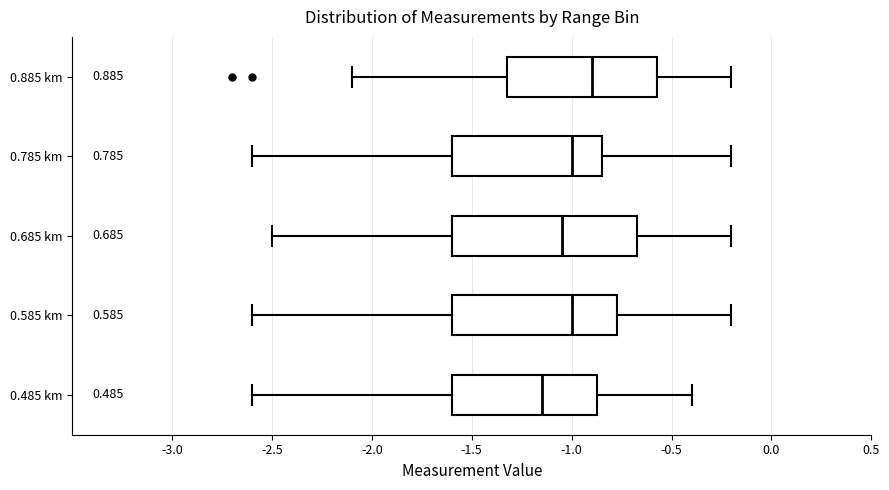

Reading bottom to top, transcribe this box plot: for each box, give where its median line is, the range the box spans, and where its two whiskers end, as read against the x-axis. The values are not printed on the chart, so give them approximately, as read against the axis.

0.485 km: median -1.15, box -1.60 to -0.85, whiskers -2.60 to -0.40
0.585 km: median -1.00, box -1.60 to -0.75, whiskers -2.60 to -0.20
0.685 km: median -1.05, box -1.60 to -0.65, whiskers -2.50 to -0.20
0.785 km: median -1.00, box -1.60 to -0.85, whiskers -2.60 to -0.20
0.885 km: median -0.90, box -1.30 to -0.55, whiskers -2.10 to -0.20